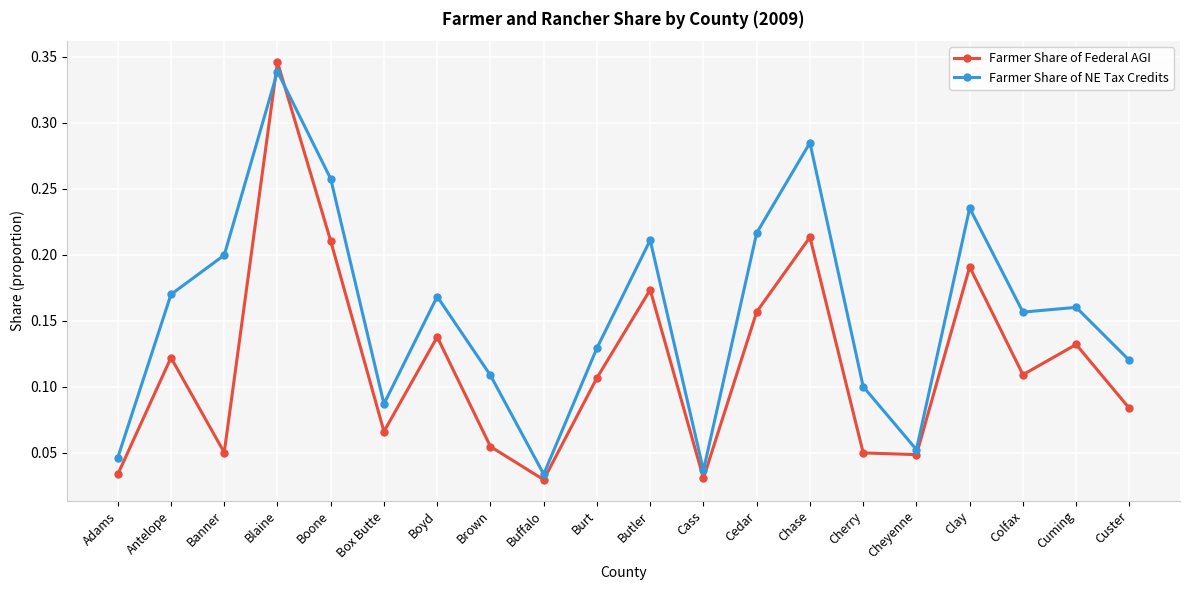

List the series in order of their overall mean, lowest first.

Farmer Share of Federal AGI, Farmer Share of NE Tax Credits